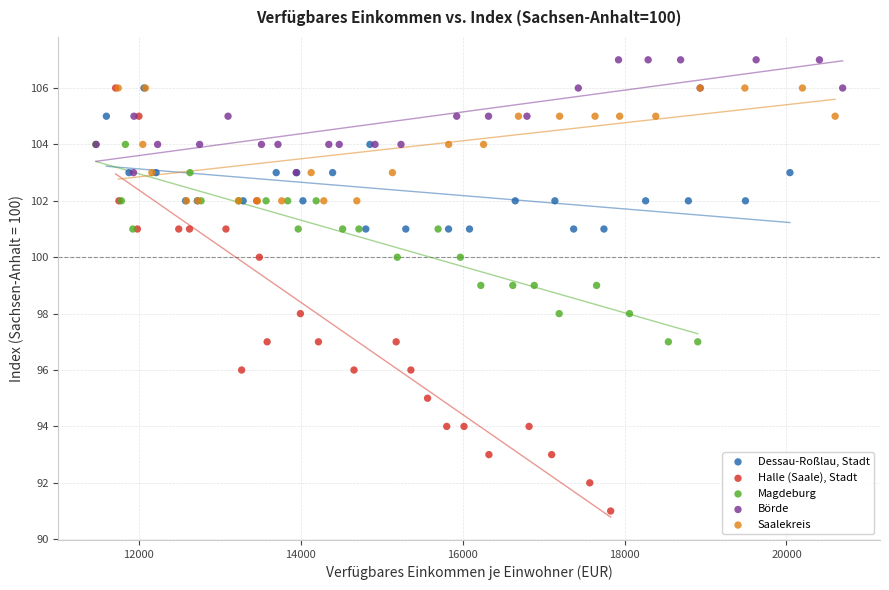

Which series reaches the minimum Y coordinate?

Halle (Saale), Stadt